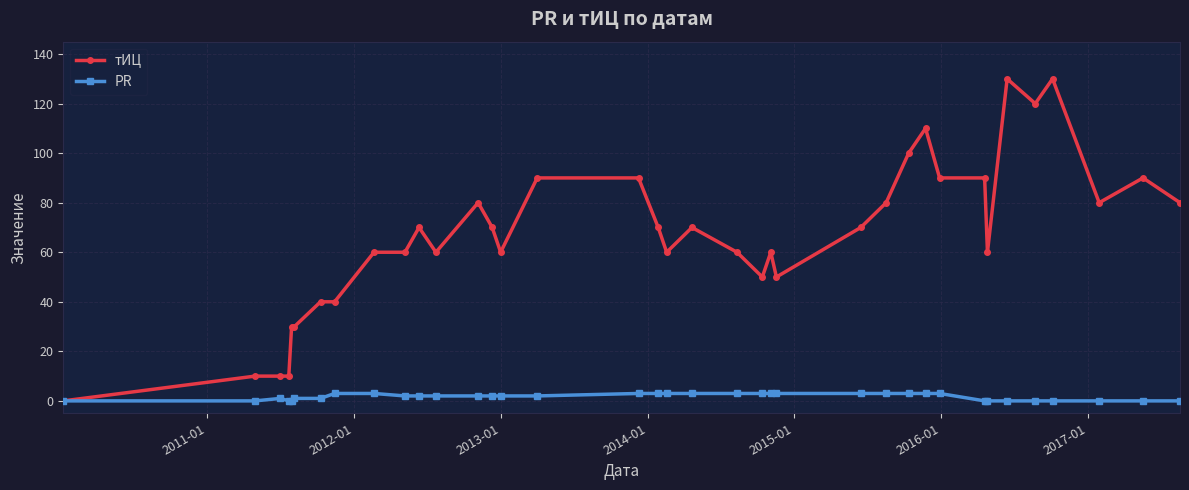

Which series has the largest total across all categories?

тИЦ